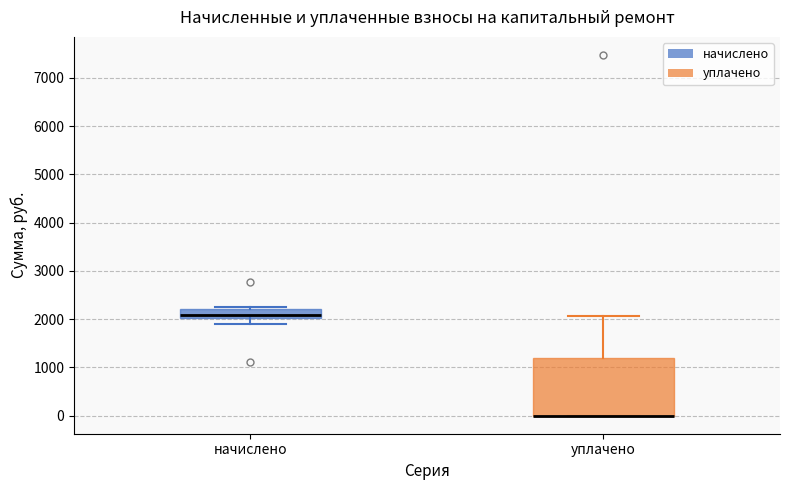

Reading left to right, transcribe this box plot: for each box, give where its median line is, the range the box spans, and where its two whiskers end, as read against the y-axis. The values are not printed on the chart, so give them approximately, as read against the axis.

начислено: median 2100, box 2000 to 2200, whiskers 1900 to 2200 (just above the box's upper edge)
уплачено: median 0 (drawn on the box's lower edge), box 0 to 1200, whiskers 0 to 2100